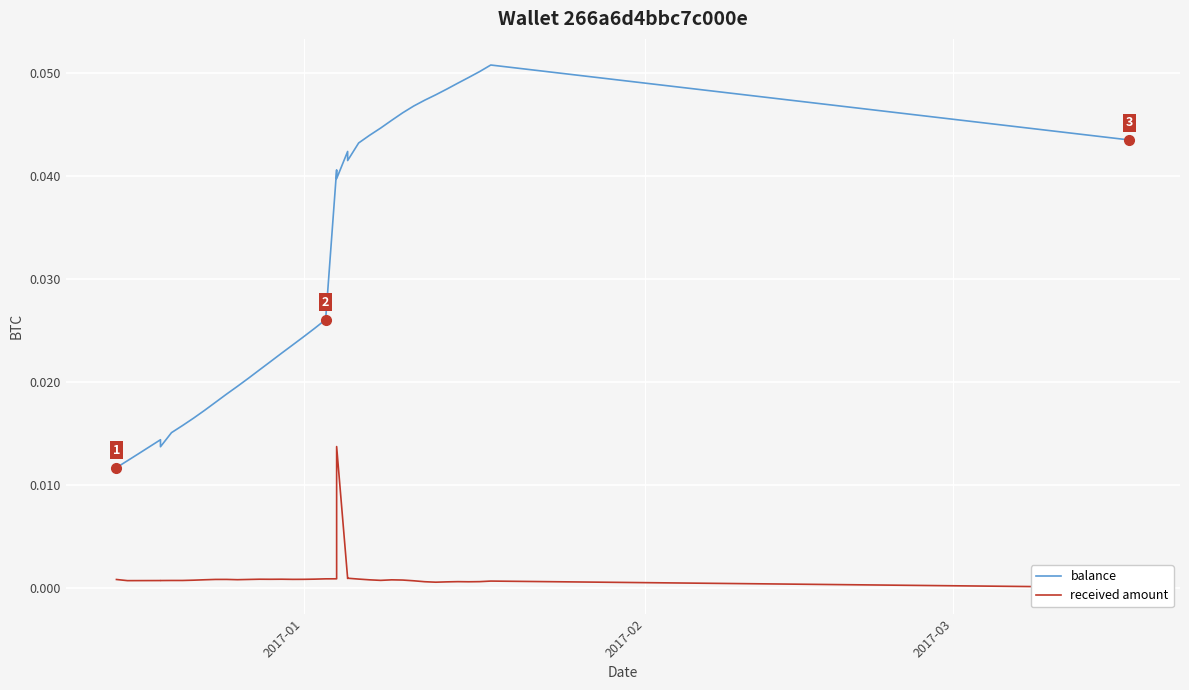

How many lines are shown in the chart?

2